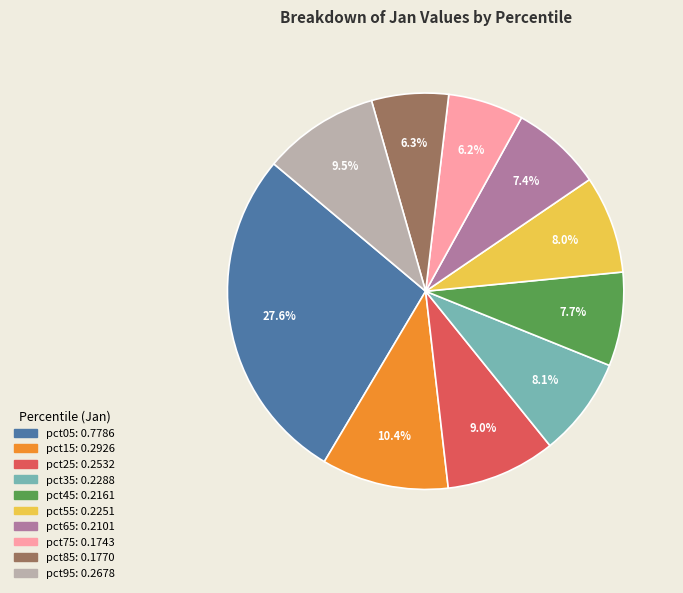

Does pct15 account for over 50% of the chart?

No